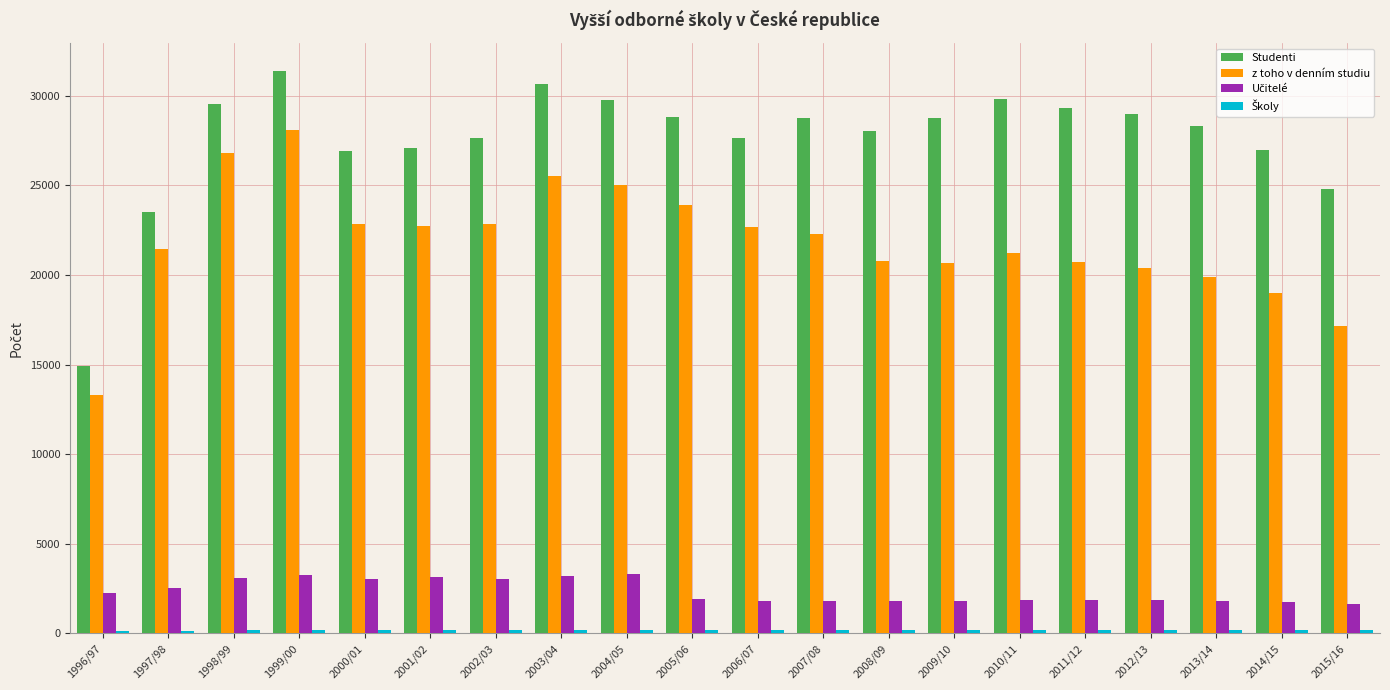

What is the average value of the Studenti series?

27581.7